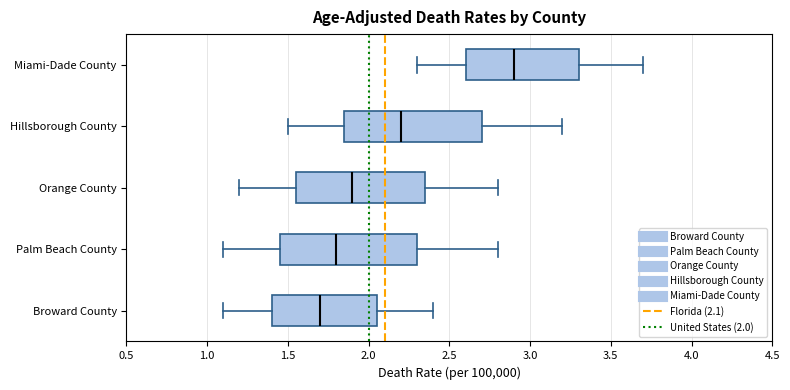

Where is the right edge of the box for Orange County on the x-axis? The values are not printed on the chart, so give them approximately, as read against the axis.

2.35